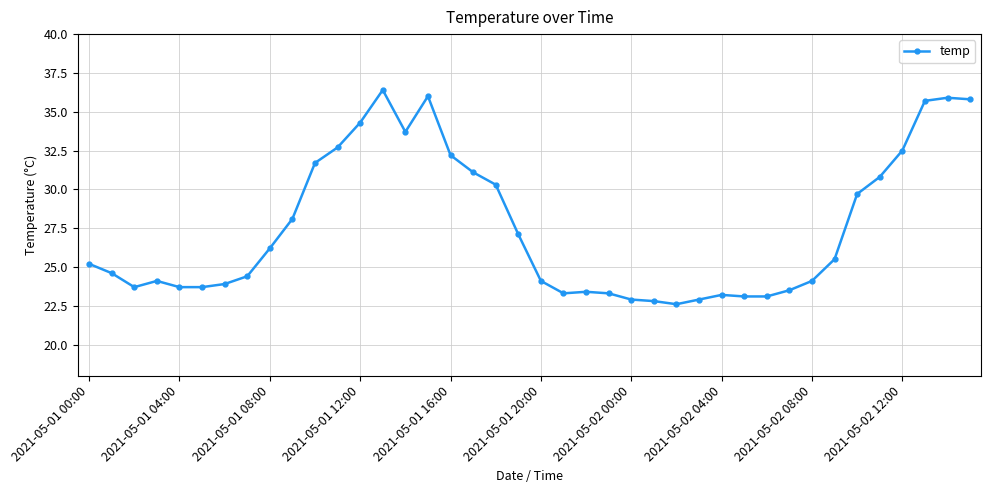

How many lines are shown in the chart?

1